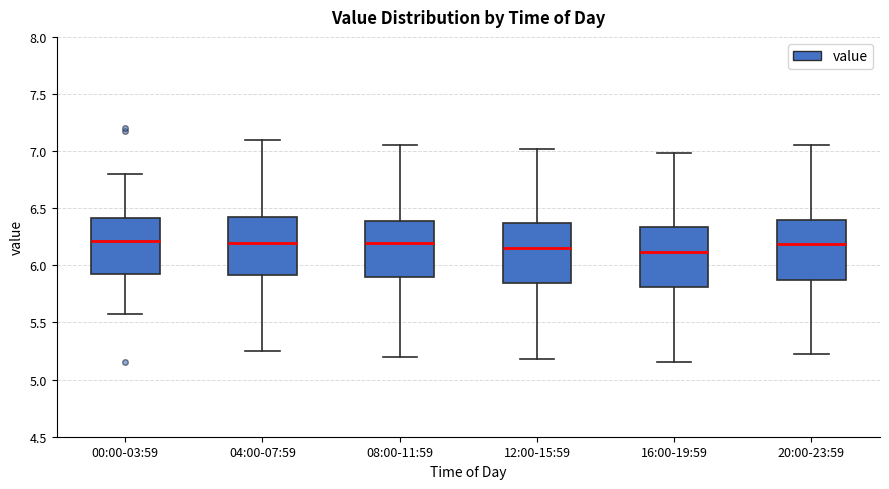

Reading left to right, transcribe this box plot: for each box, give where its median line is, the range the box spans, and where its two whiskers end, as read against the y-axis. The values are not printed on the chart, so give them approximately, as read against the axis.

00:00-03:59: median 6.20, box 5.90 to 6.40, whiskers 5.55 to 6.80
04:00-07:59: median 6.20, box 5.90 to 6.45, whiskers 5.25 to 7.10
08:00-11:59: median 6.20, box 5.90 to 6.40, whiskers 5.20 to 7.05
12:00-15:59: median 6.15, box 5.85 to 6.35, whiskers 5.20 to 7.00
16:00-19:59: median 6.10, box 5.80 to 6.35, whiskers 5.15 to 7.00
20:00-23:59: median 6.20, box 5.85 to 6.40, whiskers 5.20 to 7.05